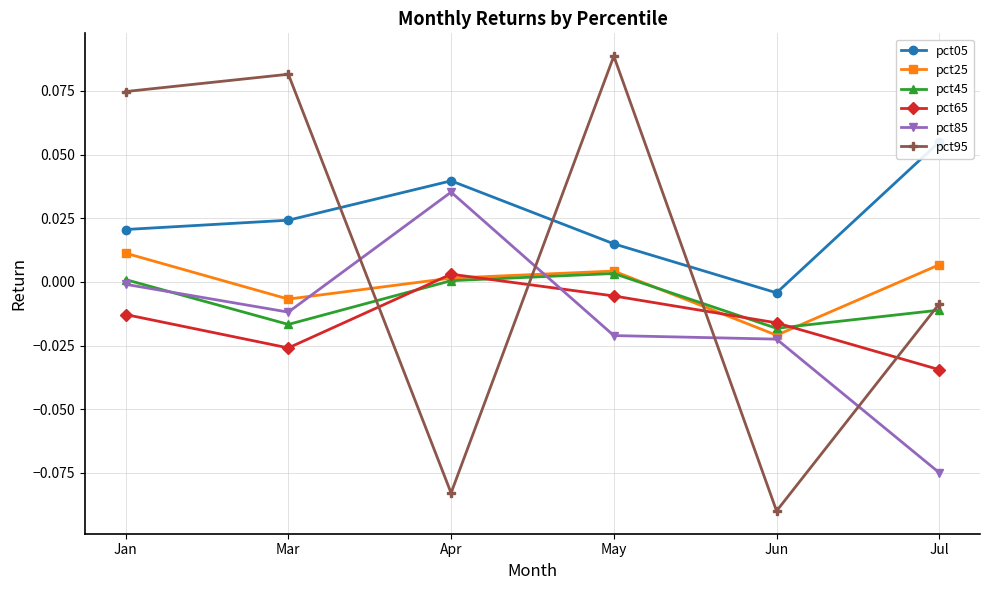

How many categories are shown in the chart?

6